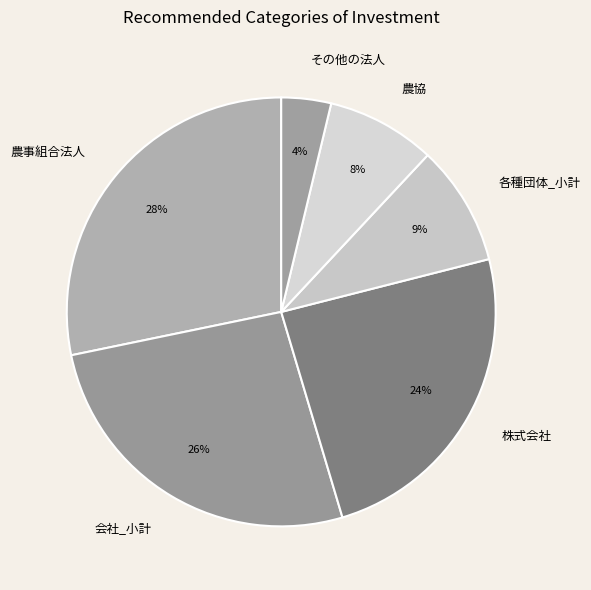

To the nearest percent, what is the average slice percentage?

17%